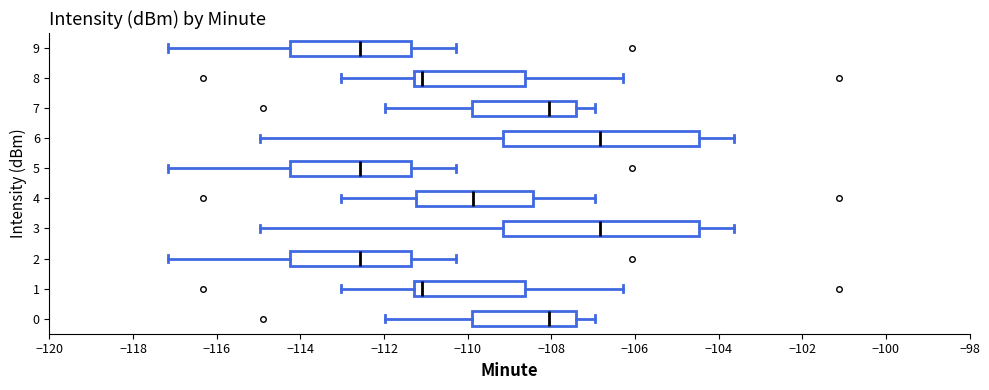

Reading bottom to top, transcribe this box plot: for each box, give where its median line is, the range the box spans, and where its two whiskers end, as read against the x-axis. The values are not printed on the chart, so give them approximately, as read against the axis.

0: median -108.0, box -110.0 to -107.4, whiskers -112.0 to -107.0
1: median -111.0, box -111.2 to -108.6, whiskers -113.0 to -106.2
2: median -112.6, box -114.2 to -111.4, whiskers -117.2 to -110.2
3: median -106.8, box -109.2 to -104.4, whiskers -115.0 to -103.6
4: median -109.8, box -111.2 to -108.4, whiskers -113.0 to -107.0
5: median -112.6, box -114.2 to -111.4, whiskers -117.2 to -110.2
6: median -106.8, box -109.2 to -104.4, whiskers -115.0 to -103.6
7: median -108.0, box -110.0 to -107.4, whiskers -112.0 to -107.0
8: median -111.0, box -111.2 to -108.6, whiskers -113.0 to -106.2
9: median -112.6, box -114.2 to -111.4, whiskers -117.2 to -110.2